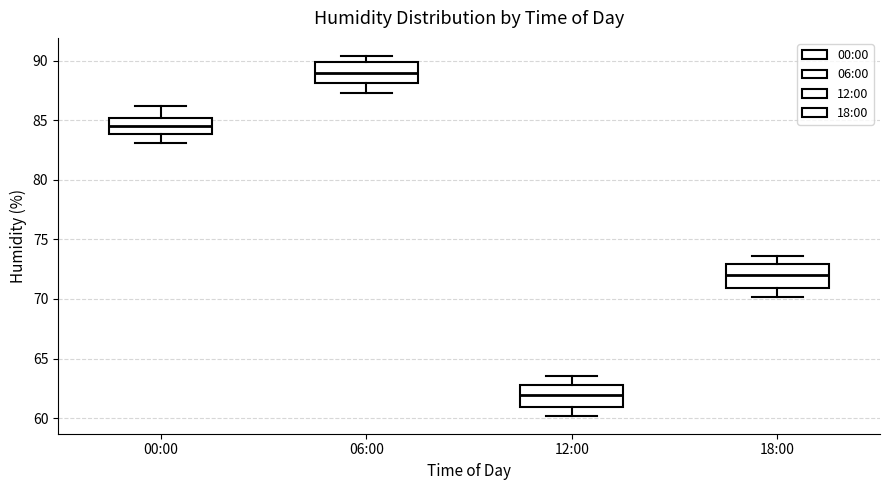

Reading left to right, transcribe this box plot: for each box, give where its median line is, the range the box spans, and where its two whiskers end, as read against the y-axis. The values are not printed on the chart, so give them approximately, as read against the axis.

00:00: median 84.5, box 84.0 to 85.0, whiskers 83.0 to 86.0
06:00: median 89.0, box 88.0 to 90.0, whiskers 87.5 to 90.5
12:00: median 62.0, box 61.0 to 63.0, whiskers 60.0 to 63.5
18:00: median 72.0, box 71.0 to 73.0, whiskers 70.0 to 73.5